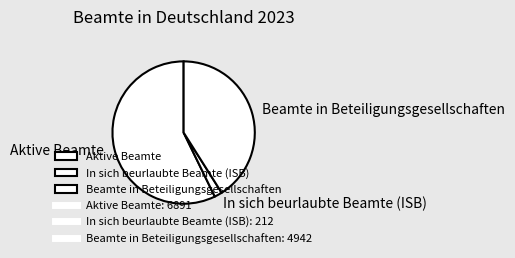

Does any single category account for the majority?

Yes